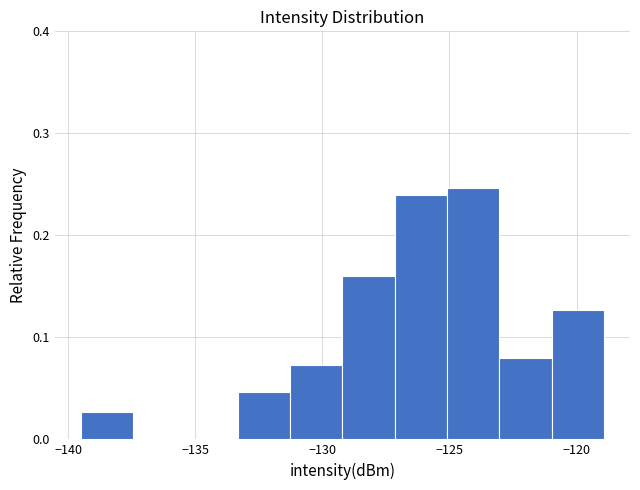

Reading left to right, list every bar in this chart as the range it spans on the x-axis followed by its height. Neither the bar edges nor the heights are printed on the chart, so give them approximately, as read against the axes.

-139.5 to -137.5: 0.03
-137.5 to -135.5: 0
-135.5 to -133.5: 0
-133.5 to -131.5: 0.05
-131.5 to -129.0: 0.07
-129.0 to -127.0: 0.16
-127.0 to -125.0: 0.24
-125.0 to -123.0: 0.25
-123.0 to -121.0: 0.08
-121.0 to -119.0: 0.13